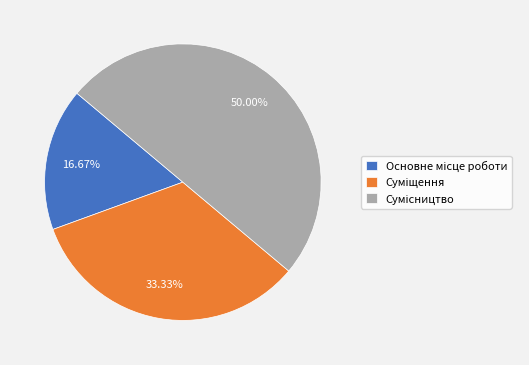

Combined, what portion of the pie is Суміщення and Основне місце роботи?

50.0%